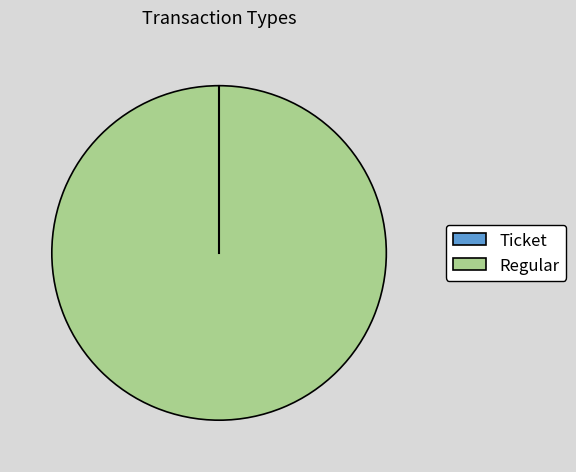

True or false: Regular accounts for 100% of the total.

True